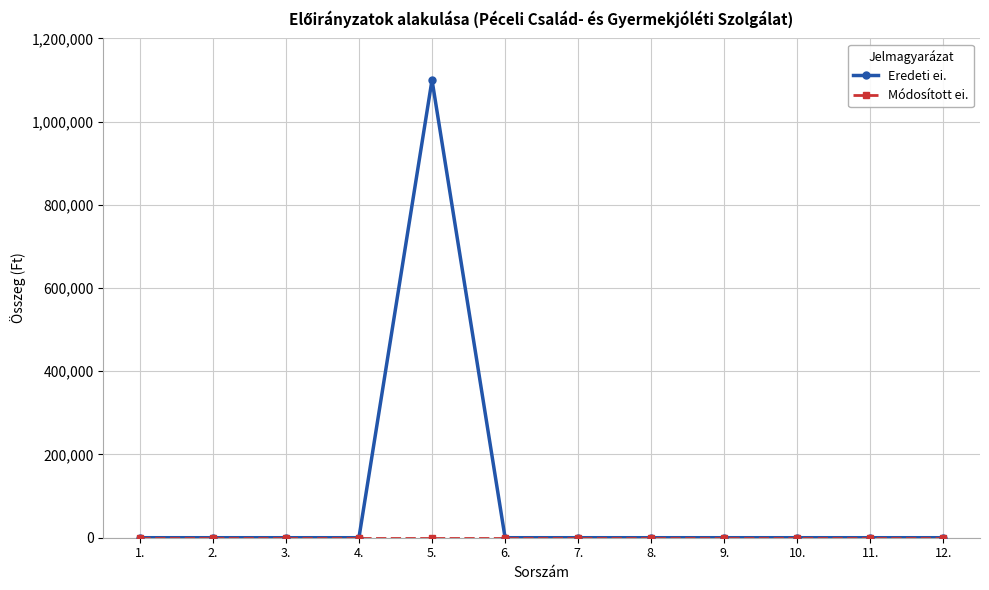

Which series has the widest spread of values?

Eredeti ei.